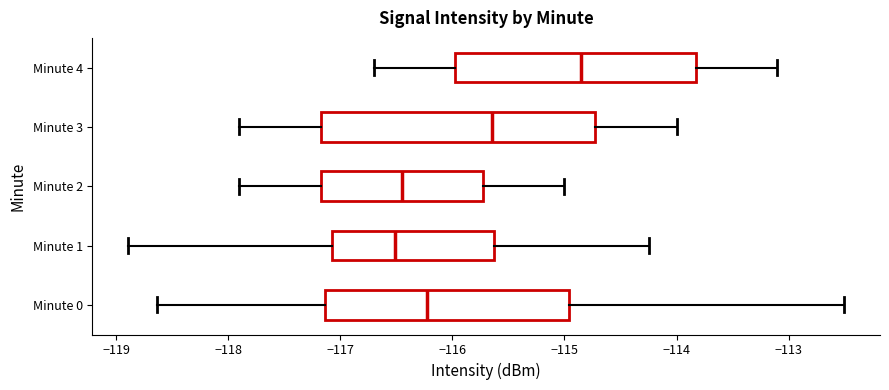

Comparing the boxes themselves (not the whiskers), which one is the widest?

Minute 3